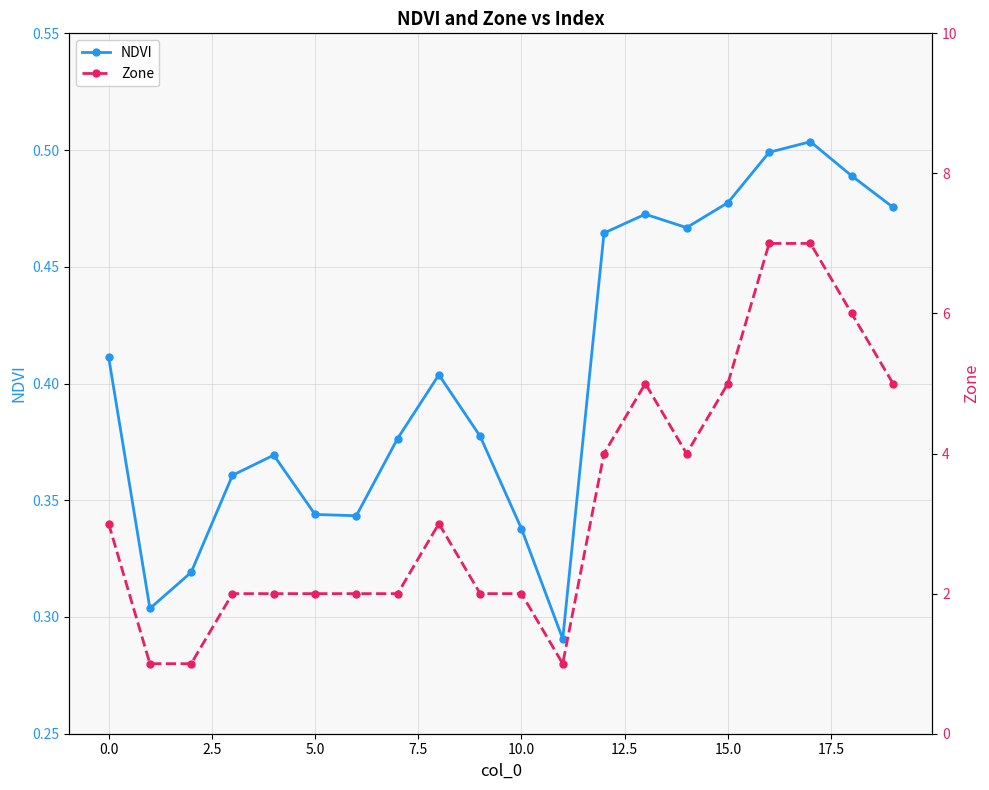

How many NDVI values are between 0 and 1?

20